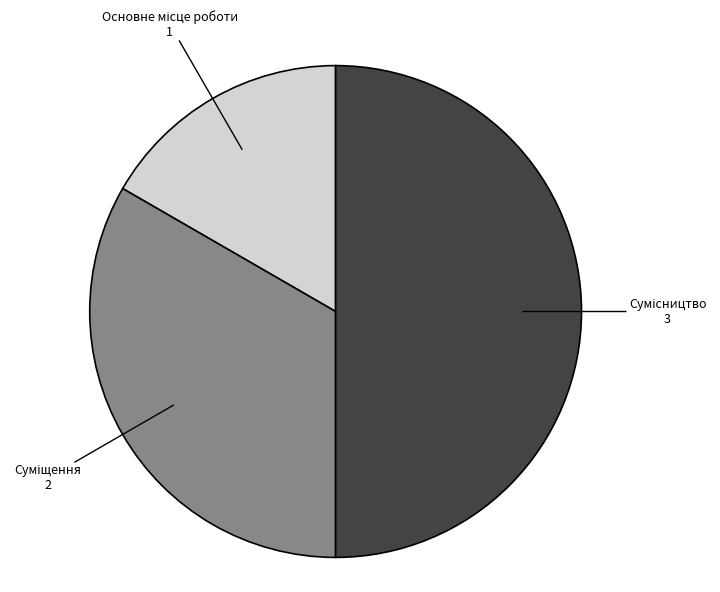

To the nearest percent, what is the difference between the largest and smallest slice percentages?

33%